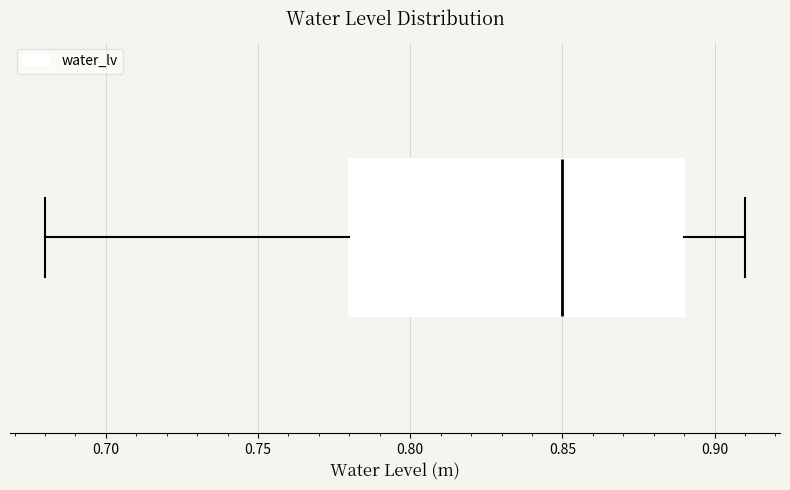

Where is the left edge of the box on the x-axis? The values are not printed on the chart, so give them approximately, as read against the axis.

0.78